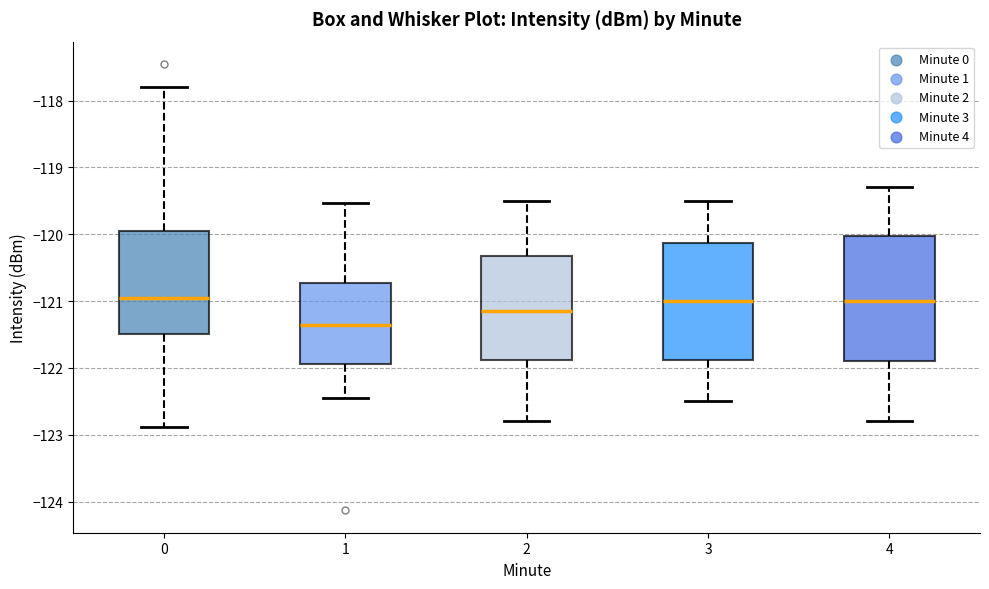

Where does the upper whisker of the box at x = 1 end on the y-axis? The values are not printed on the chart, so give them approximately, as read against the axis.

-119.5